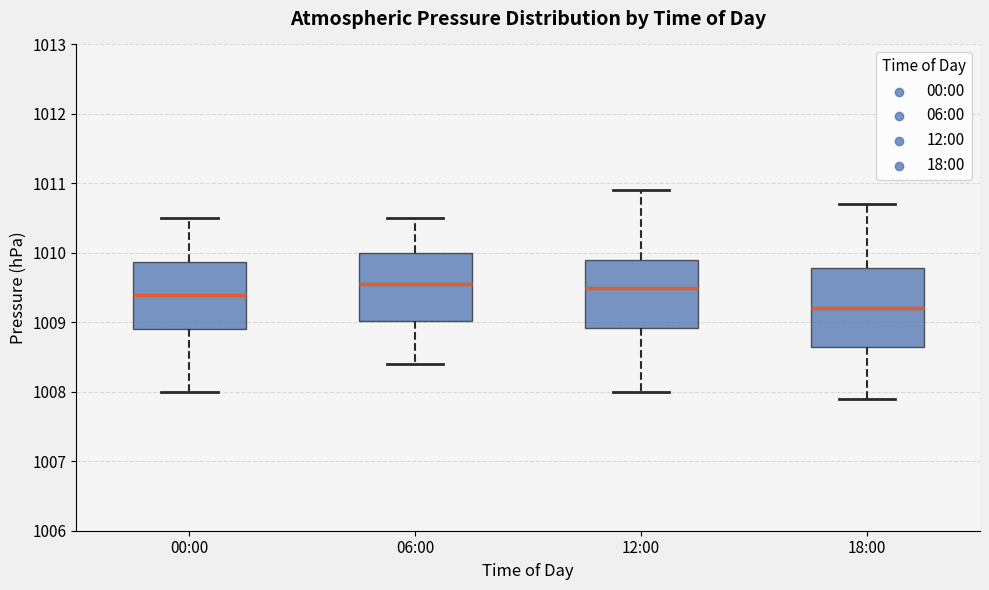

Where does the upper whisker of the box for 18:00 end on the y-axis? The values are not printed on the chart, so give them approximately, as read against the axis.

1010.7